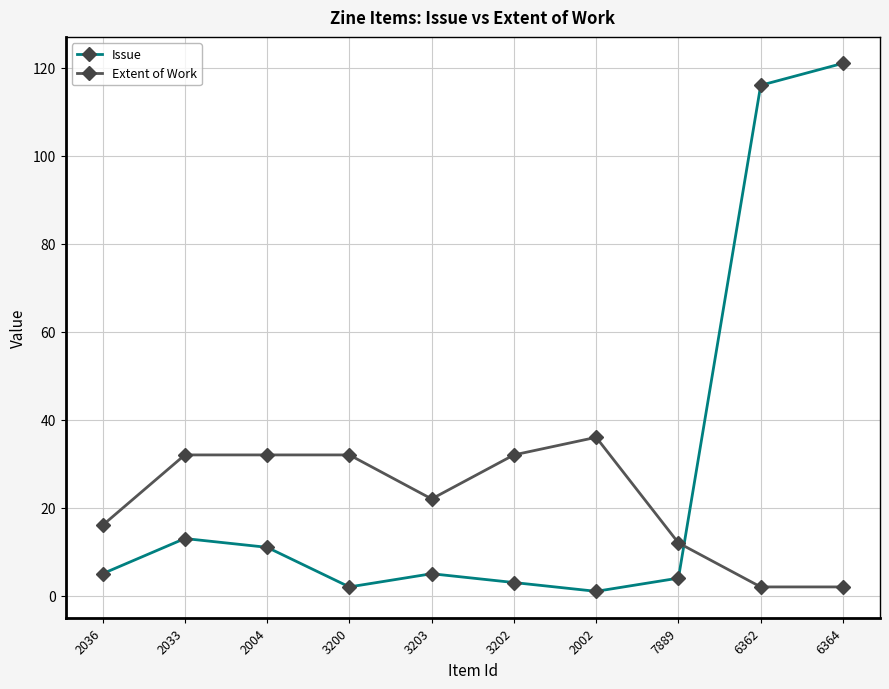

Which category has the highest value in the Extent of Work series?

2002